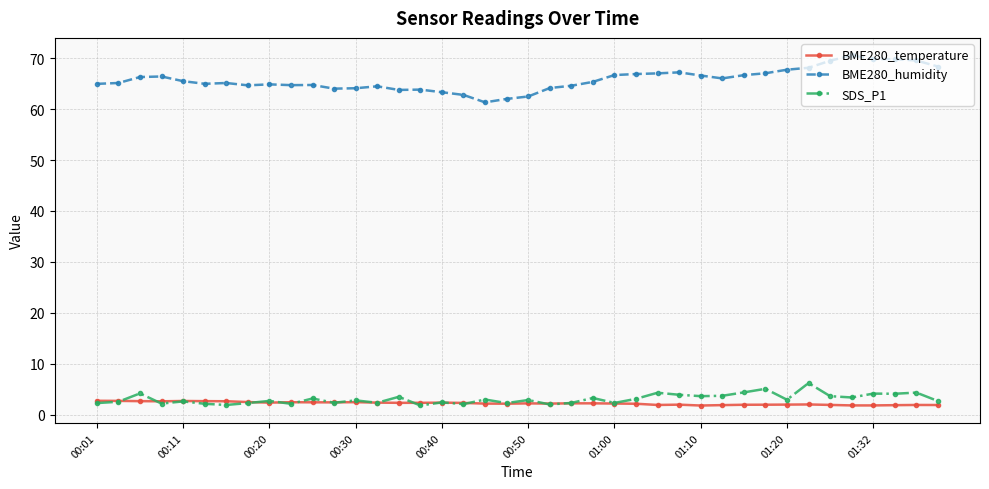

What is the smallest value displayed?

1.8